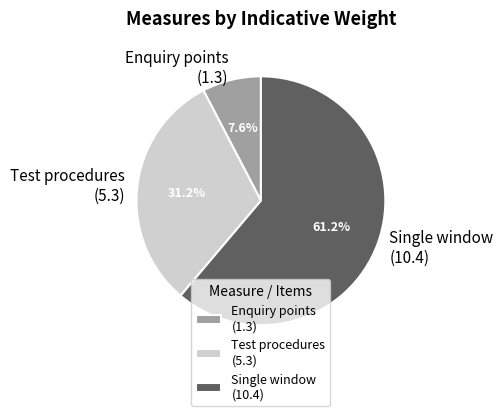

Which has a higher value, Test procedures (5.3) or Enquiry points (1.3)?

Test procedures (5.3)